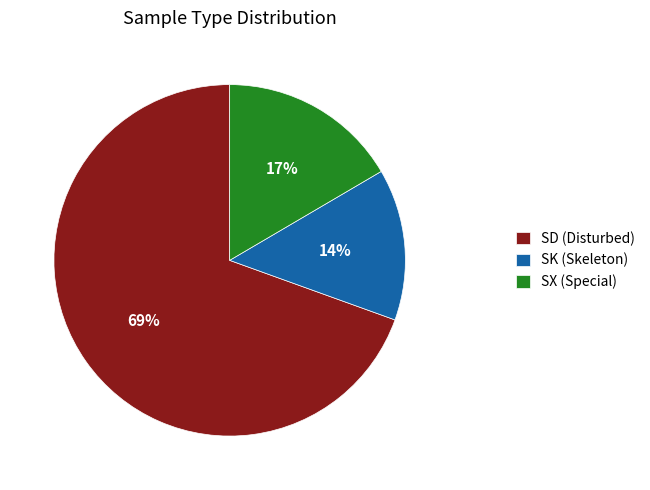

True or false: SD (Disturbed) accounts for 79% of the total.

False